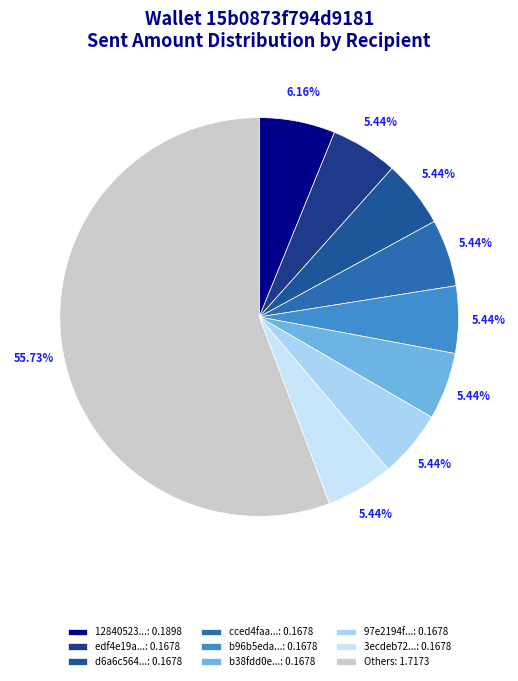

How many slices are in this pie chart?

9